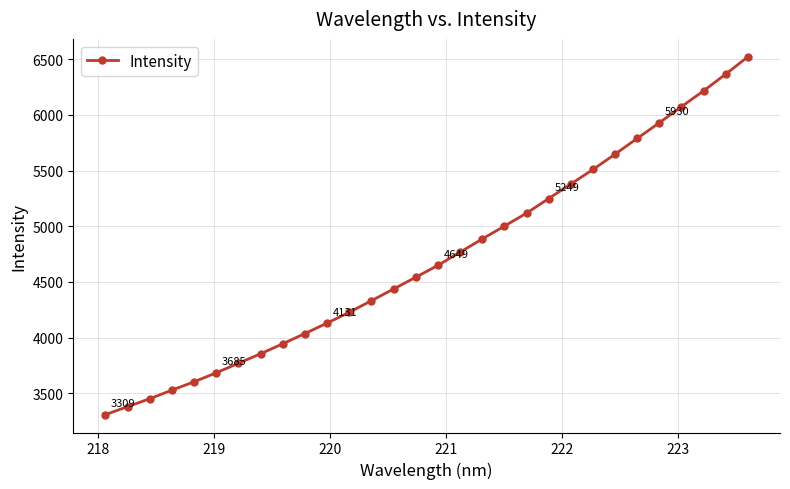

Reading right to left, list all the values displayed in this chart.

6522.6	6367.1	6216.7	6074.8	5929.8	5789.7	5647.8	5510.3	5379.0	5249.0	5118.0	5001.4	4886.2	4767.5	4649.3	4542.4	4436.9	4331.8	4227.9	4130.7	4037.1	3944.8	3855.5	3769.7	3684.5	3603.4	3528.7	3451.4	3380.1	3308.7